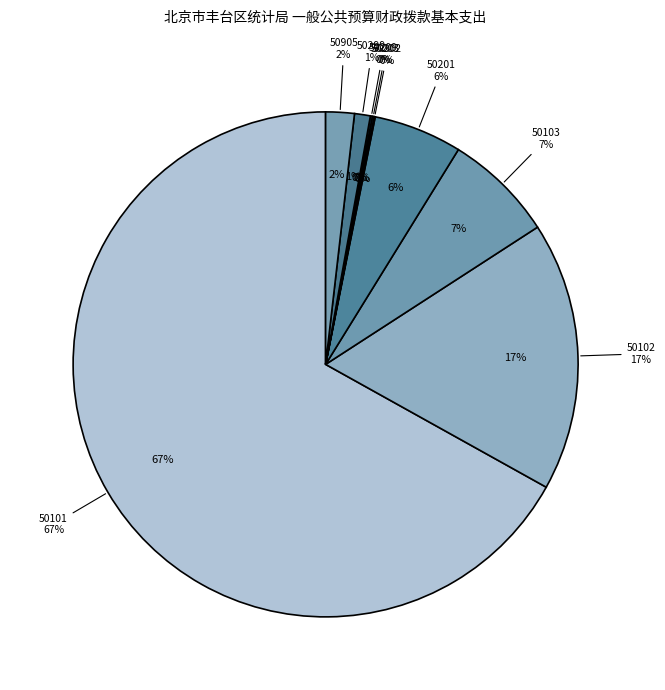

To the nearest percent, what portion does 50102-社会保障缴费 represent?

17%